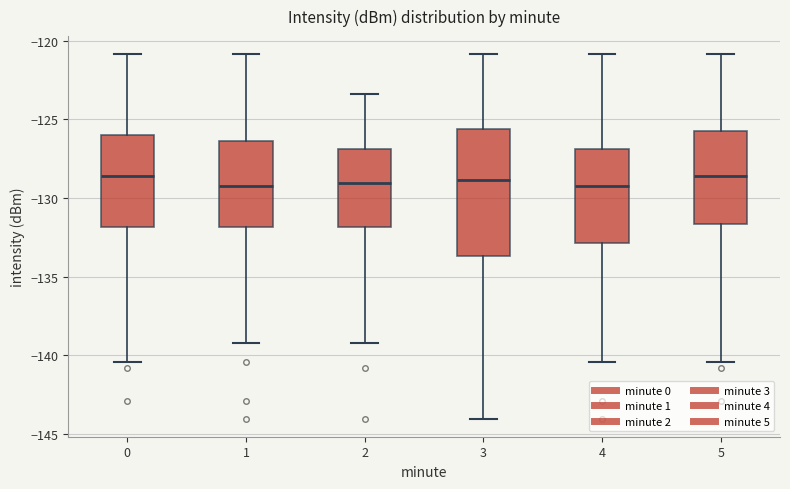

Reading left to right, transcribe this box plot: for each box, give where its median line is, the range the box spans, and where its two whiskers end, as read against the y-axis. The values are not printed on the chart, so give them approximately, as read against the axis.

0: median -128.5, box -132.0 to -126.0, whiskers -140.5 to -121.0
1: median -129.0, box -132.0 to -126.5, whiskers -139.0 to -121.0
2: median -129.0, box -132.0 to -127.0, whiskers -139.0 to -123.5
3: median -129.0, box -133.5 to -125.5, whiskers -144.0 to -121.0
4: median -129.0, box -133.0 to -127.0, whiskers -140.5 to -121.0
5: median -128.5, box -131.5 to -125.5, whiskers -140.5 to -121.0